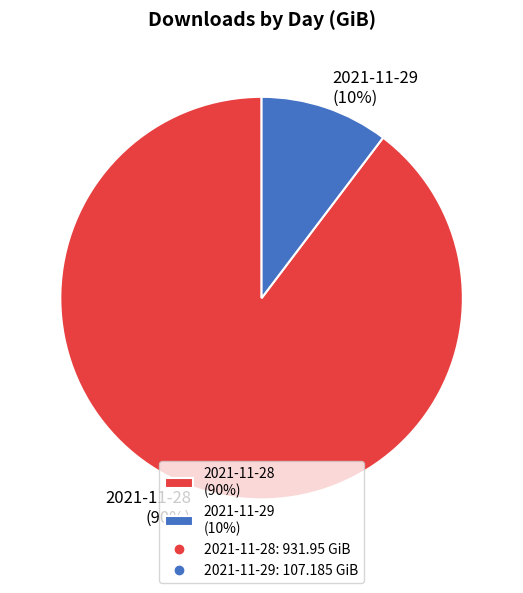

Which category has the biggest portion of the pie?

2021-11-28